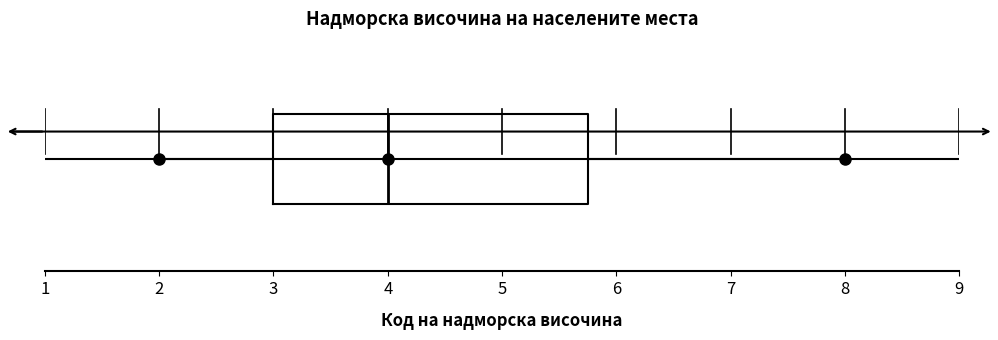

Read this box plot against the x-axis: the position of the median line, the range covered by the box, and the ends of both whiskers. The values are not printed on the chart, so give them approximately, as read against the axis.

median 4.0, box 3.0 to 5.8, whiskers 2.0 to 8.0